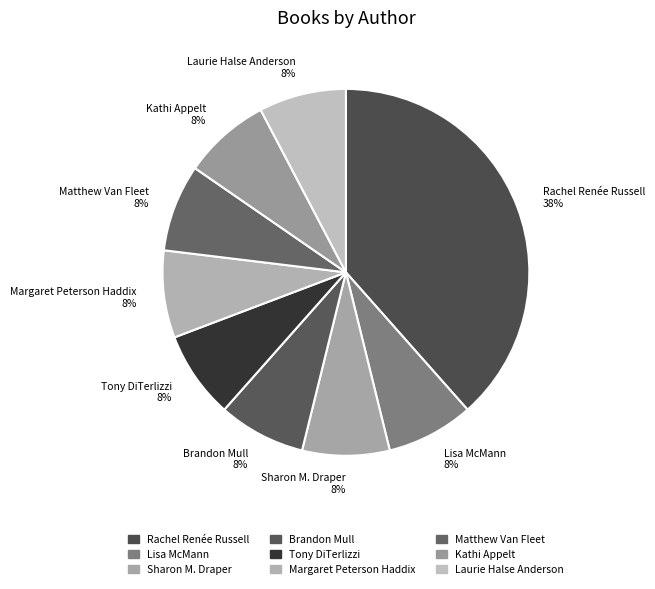

Do Brandon Mull 8% and Laurie Halse Anderson 8% together represent more than half of the pie?

No